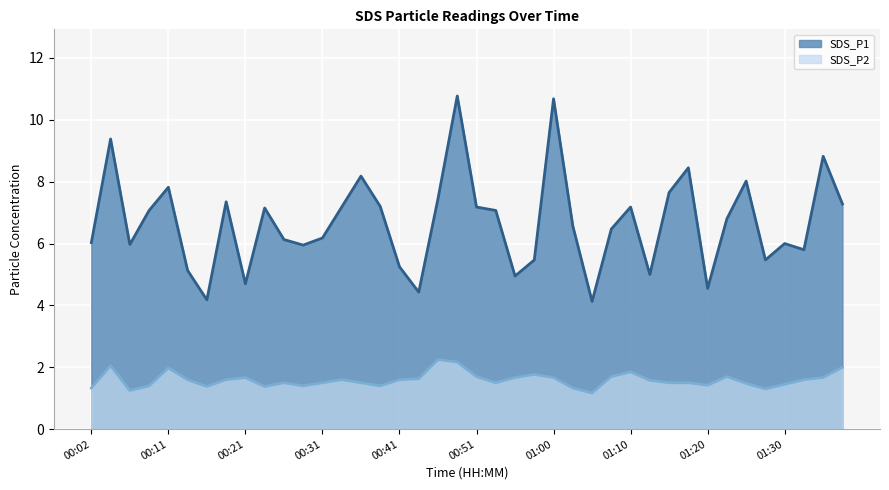

The SDS_P1 series shows 6.0 at 00:02. True or false?

True